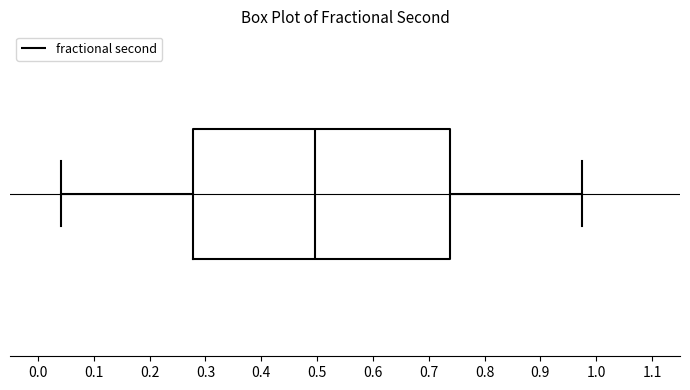

Read this box plot against the x-axis: the position of the median line, the range covered by the box, and the ends of both whiskers. The values are not printed on the chart, so give them approximately, as read against the axis.

median 0.50, box 0.28 to 0.74, whiskers 0.04 to 0.98